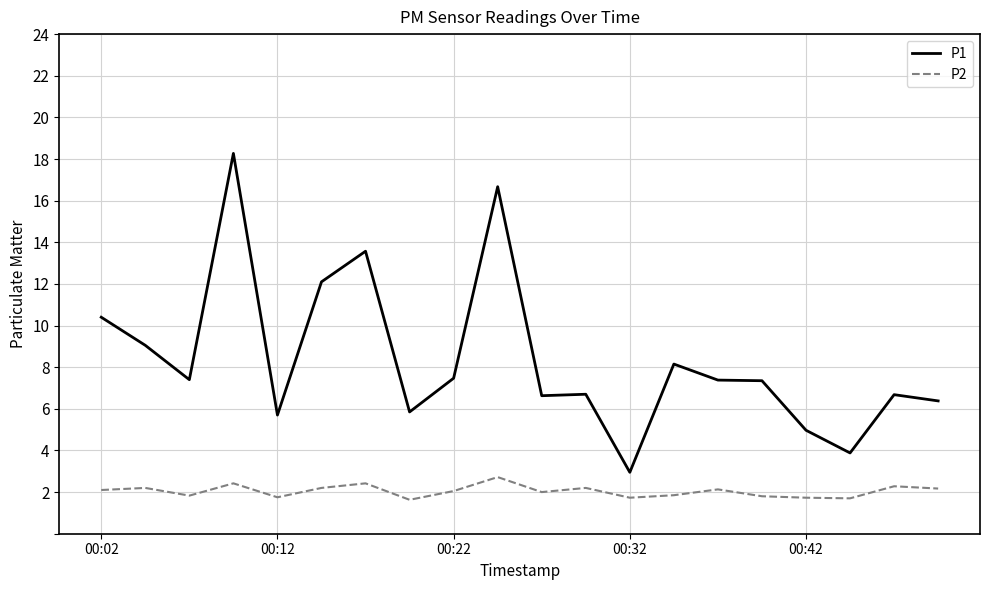

Which series has the widest spread of values?

P1